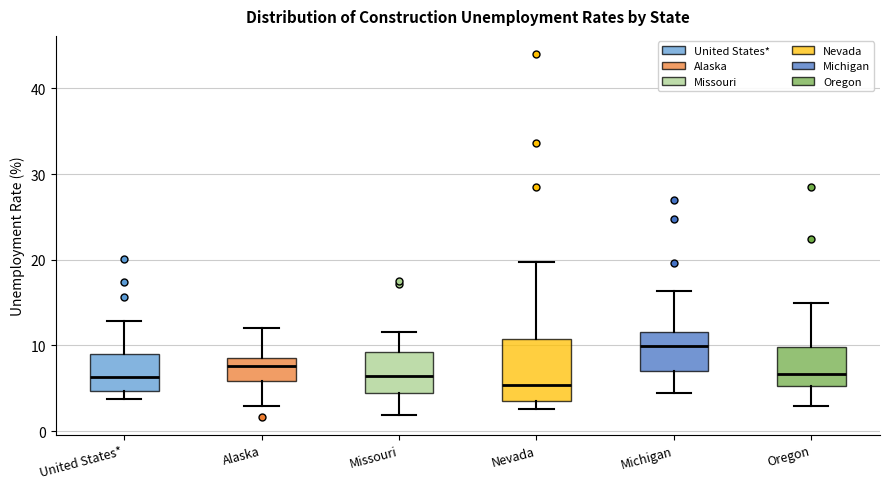

Comparing the boxes themselves (not the whiskers), which one is the tallest?

Nevada